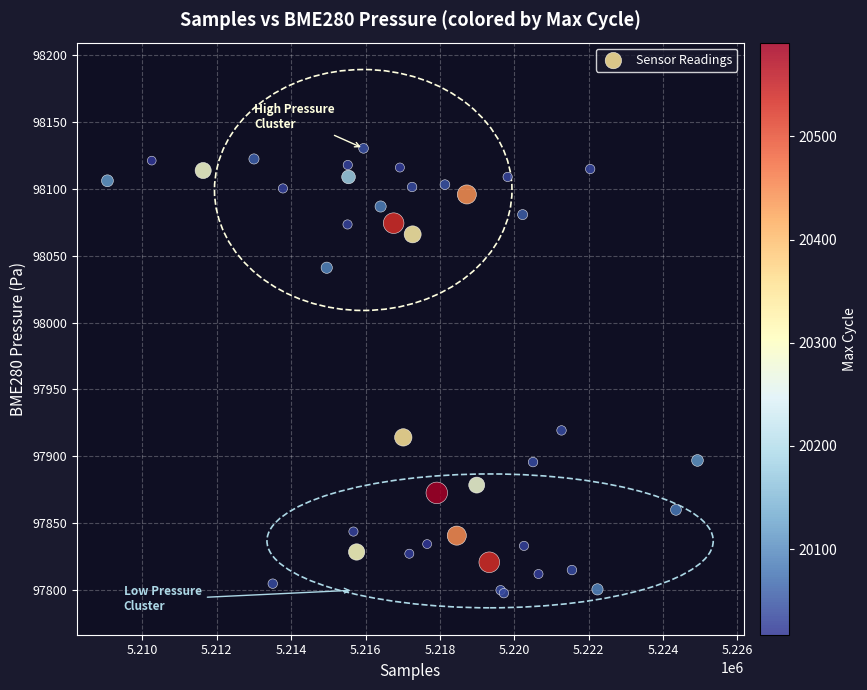

What Y value in the scatter plot is closest to 97963?

97919.4